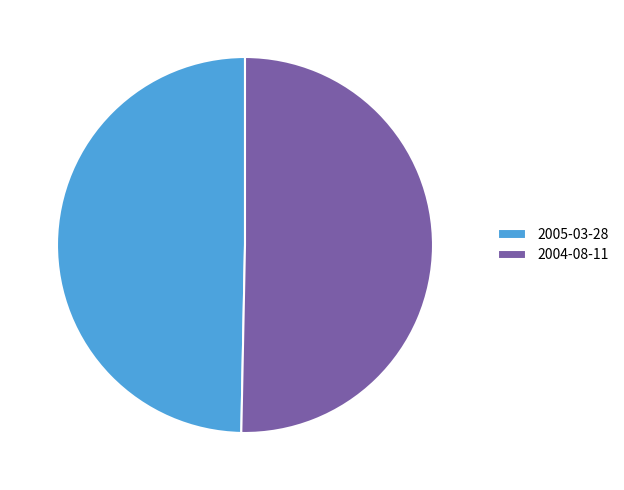

Count the number of slices in the pie.

2